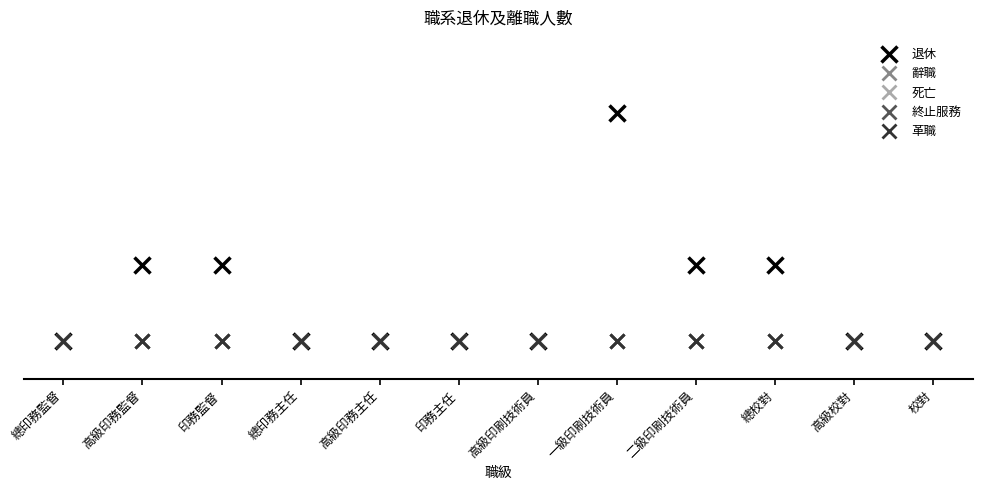

True or false: 終止服務 and 革職 intersect in this chart.

False